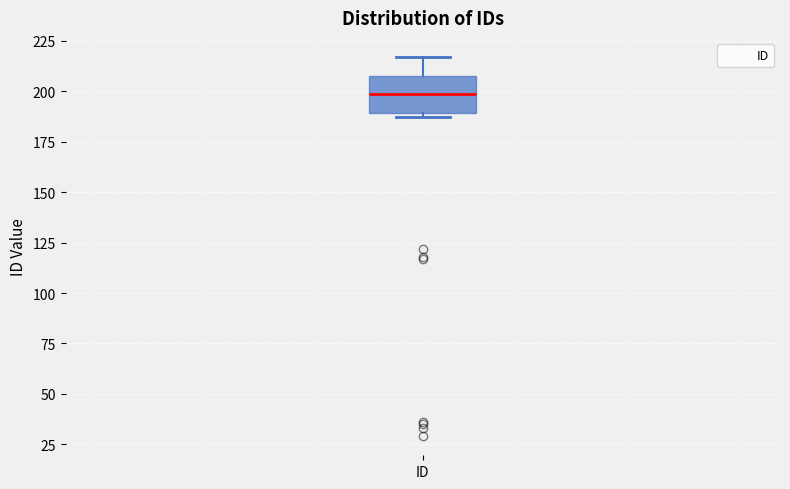

Transcribe this box plot: give where the median line is, the range the box spans, and where the two whiskers end, as read against the y-axis. The values are not printed on the chart, so give them approximately, as read against the axis.

median 200, box 190 to 210, whiskers 185 to 215